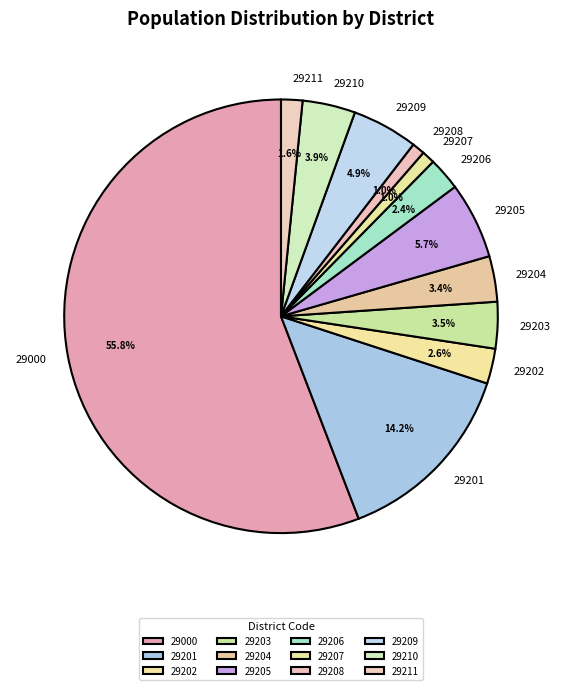

What is the largest slice in the pie chart?

29000